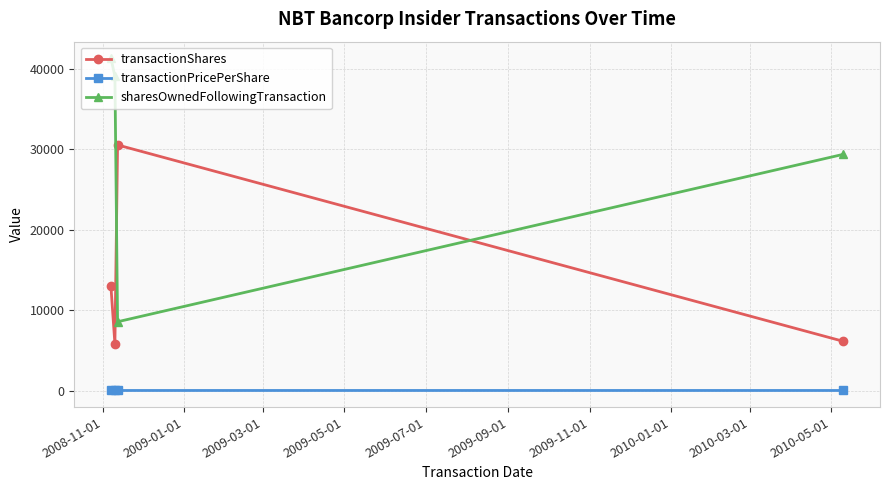

What is the difference between the maximum and second lowest values in the sharesOwnedFollowingTransaction series?

11932.0